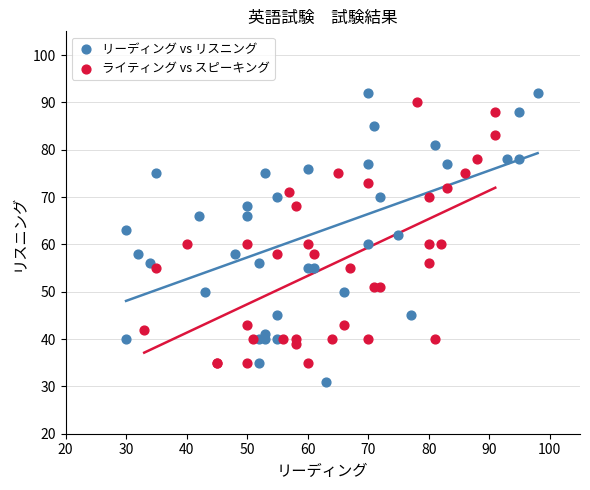

Which series has the widest spread of Y values?

リーディング vs リスニング